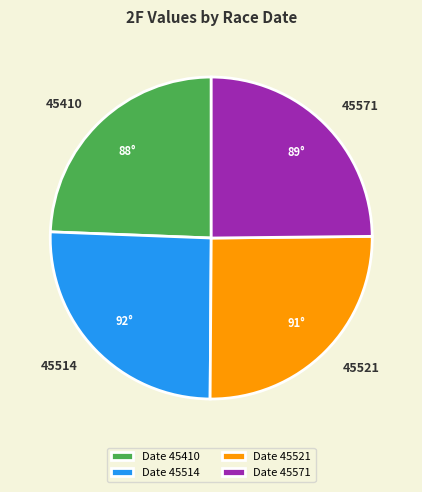

Does any single category account for the majority?

No